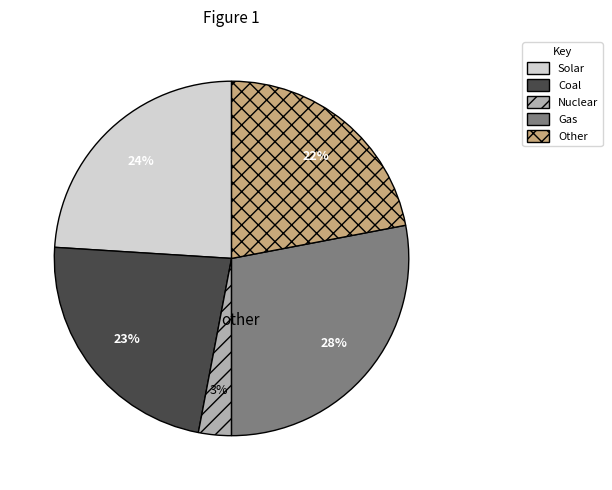

Approximately how many times larger is the value at Other compared to Gas?

0.8